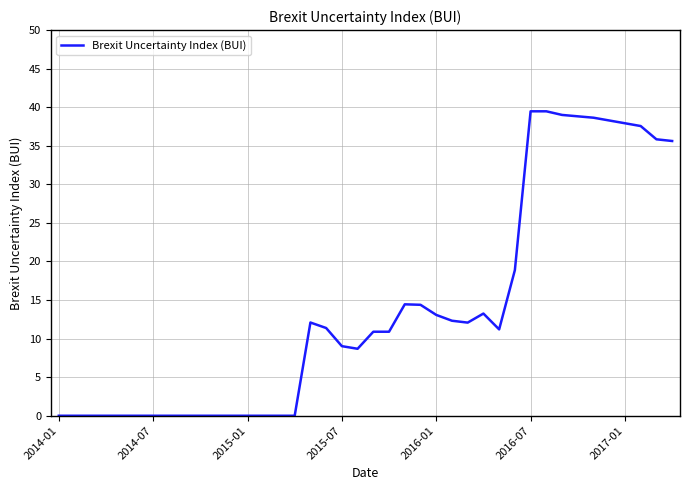

What is the difference between the maximum and minimum values?

39.5